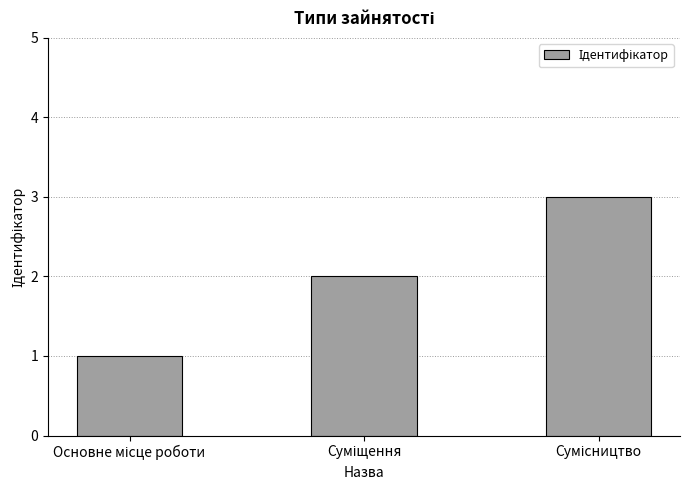

Count the number of categories in the chart.

3